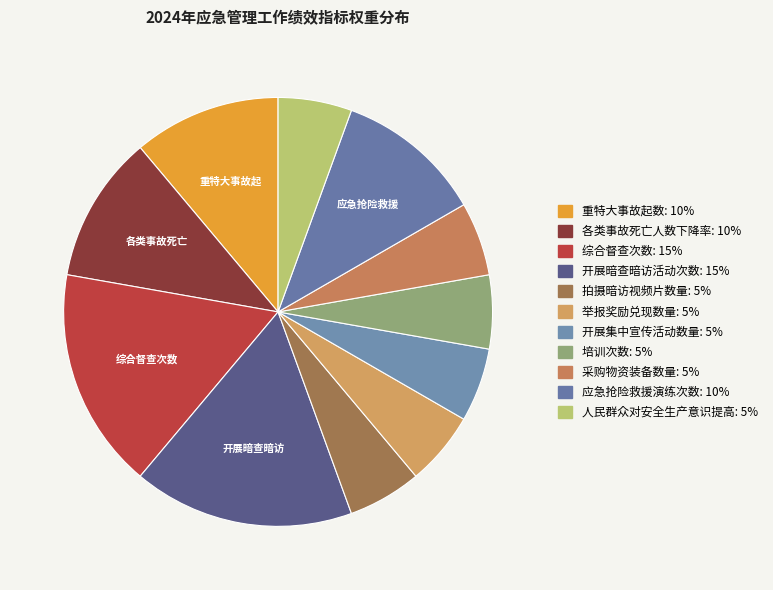

Between 人民群众对安全生产意识提高 and 采购物资装备数量, which is larger?

人民群众对安全生产意识提高